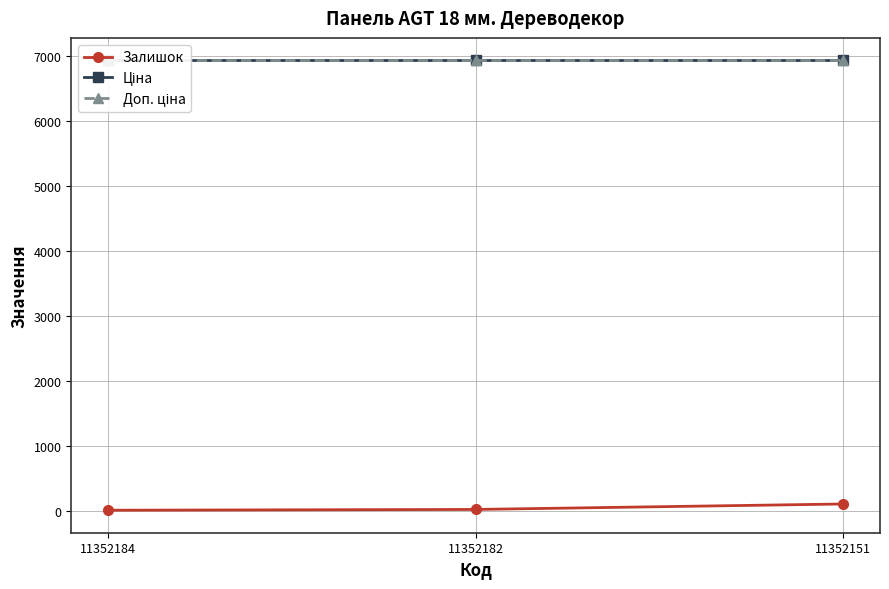

Reading right to left, transcribe all the data shown in this chart.

Залишок: 11352151=115.0	11352182=31.0	11352184=19.0
Ціна: 11352151=6929.6	11352182=6929.6	11352184=6929.6
Доп. ціна: 11352151=6929.6	11352182=6929.6	11352184=6929.6